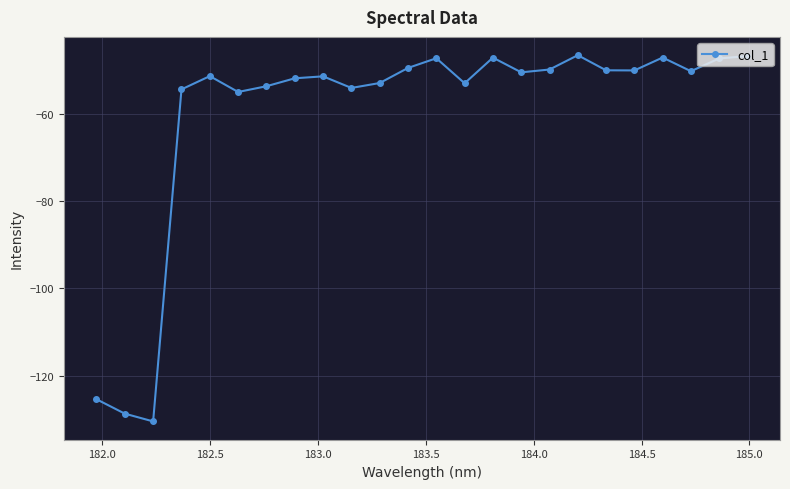

True or false: there are more than 0 points higher than both neighbors.

True